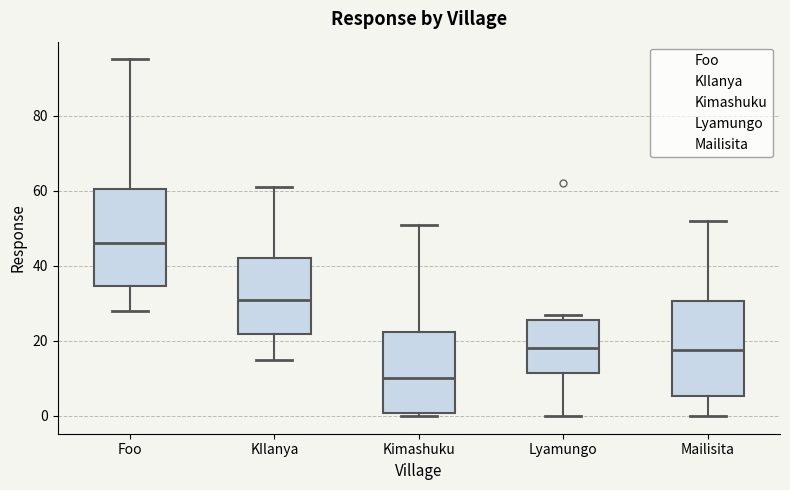

Where does the median line of the box for Kimashuku sit on the y-axis? The values are not printed on the chart, so give them approximately, as read against the axis.

10